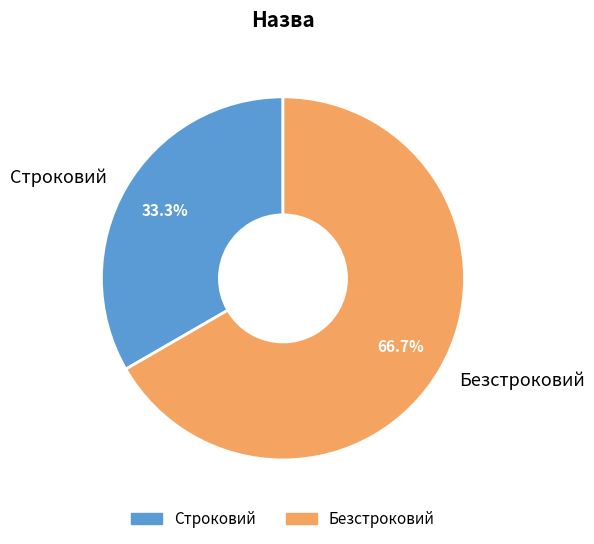

Between Строковий and Безстроковий, which is larger?

Безстроковий